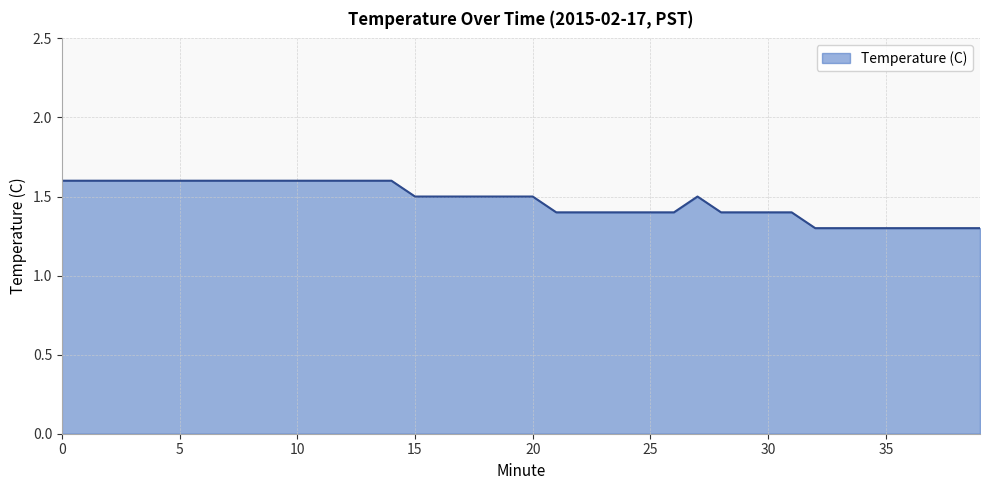

Count the values in the range 1 to 2.

40